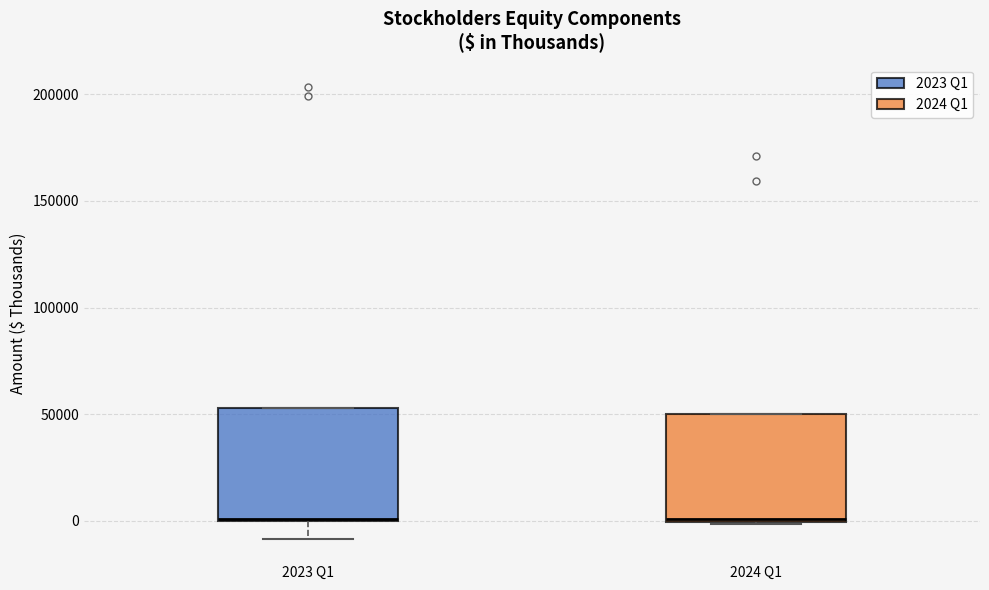

Where is the lower edge of the box for 2024 Q1 on the y-axis? The values are not printed on the chart, so give them approximately, as read against the axis.

0